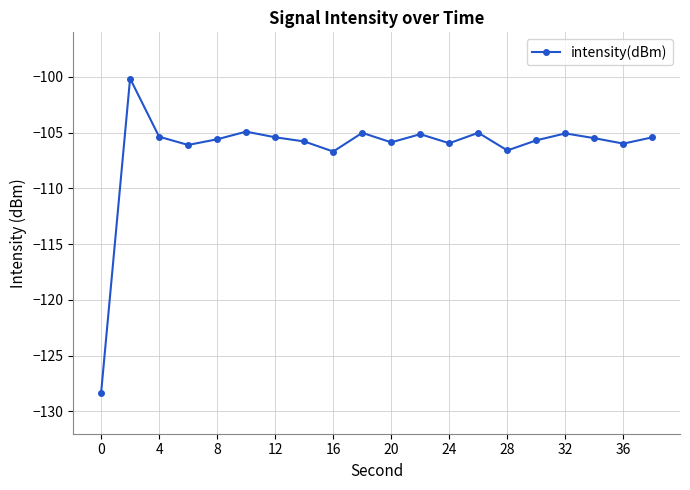

True or false: the data has more than 0 interior local peaks.

True